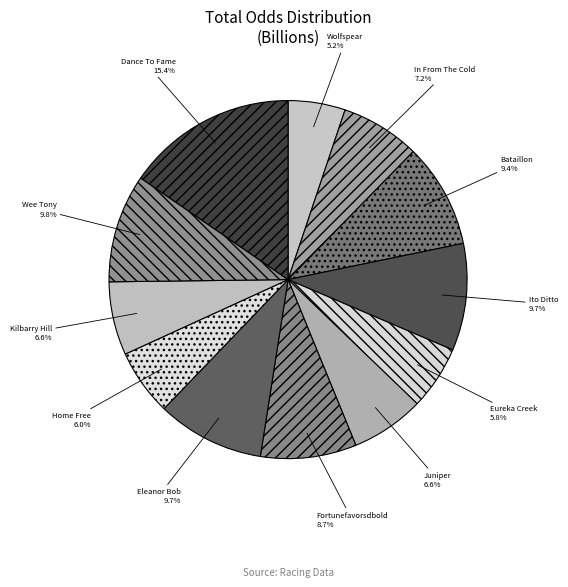

To the nearest percent, what portion does In From The Cold represent?

7%